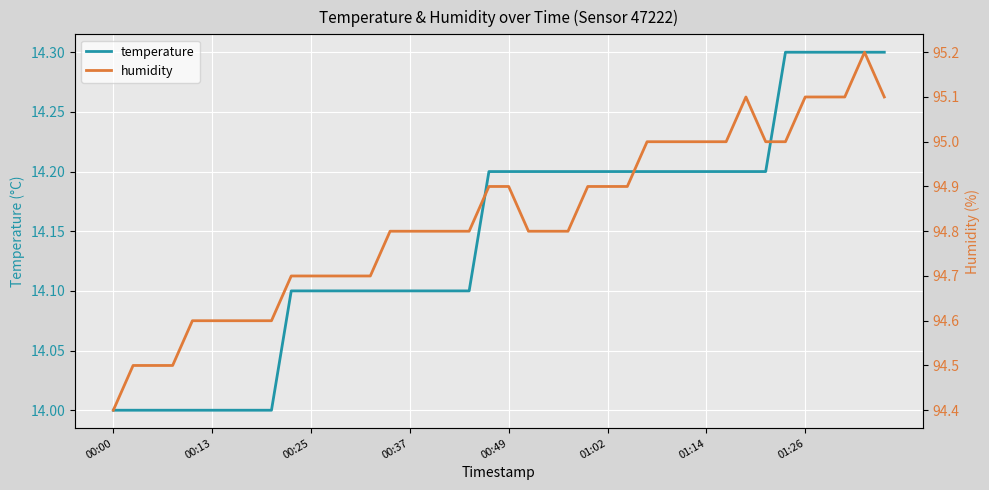

Where is the first local maximum for humidity?

32